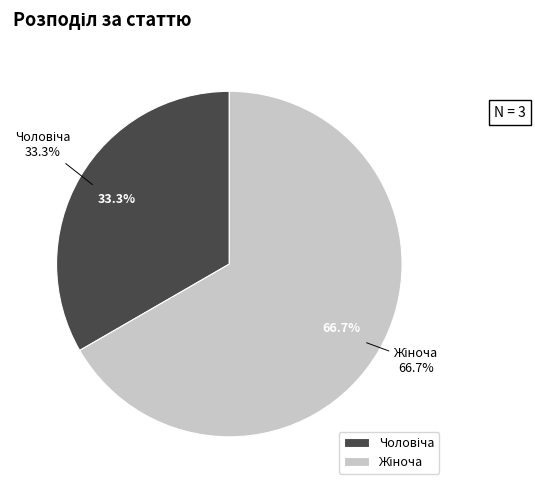

Which slice is the largest?

Жіноча